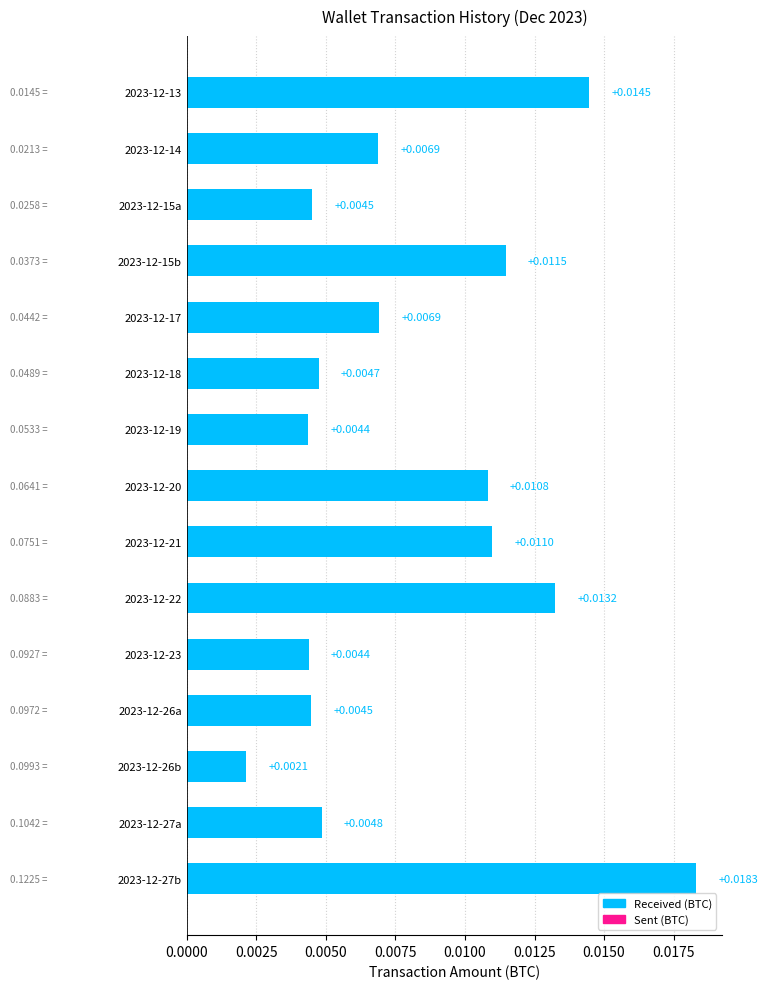

Are the bars horizontal?

Yes